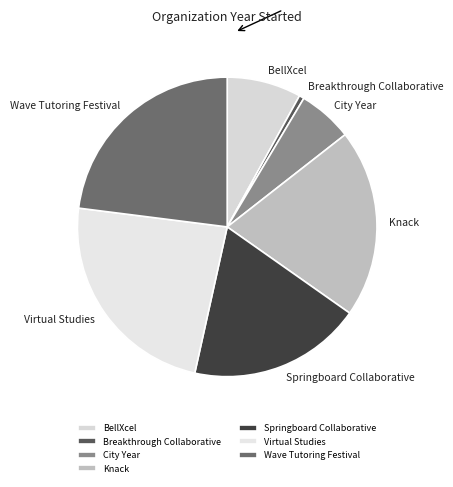

Is it true that Virtual Studies is 24% of the pie?

True